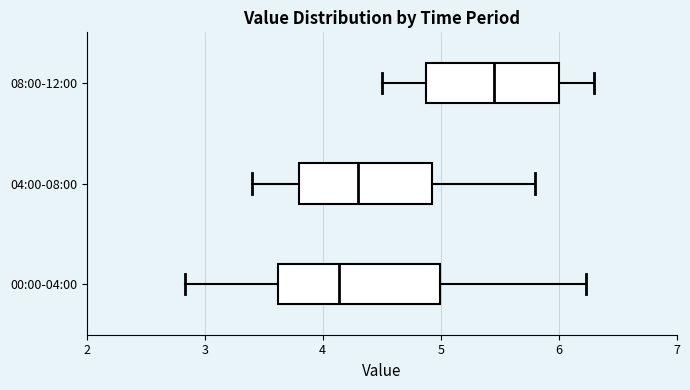

Where does the median line of the box for 04:00-08:00 sit on the x-axis? The values are not printed on the chart, so give them approximately, as read against the axis.

4.3